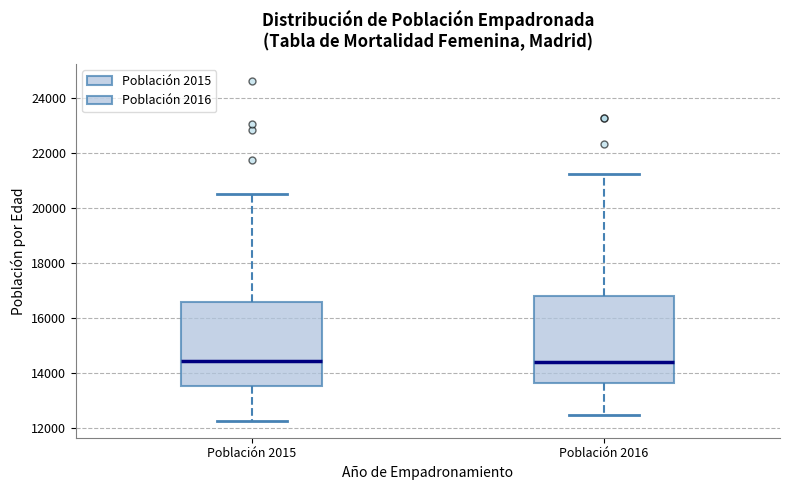

Where is the lower edge of the box for Población 2016 on the y-axis? The values are not printed on the chart, so give them approximately, as read against the axis.

13600